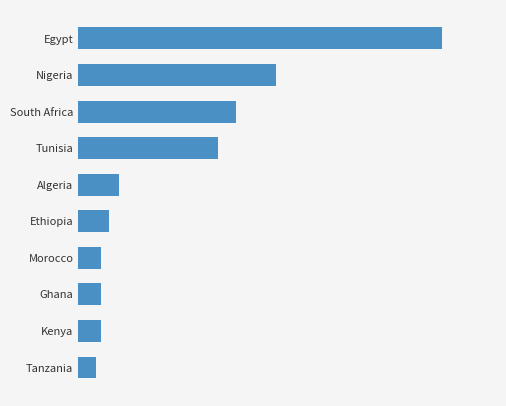

What is the average value?

40